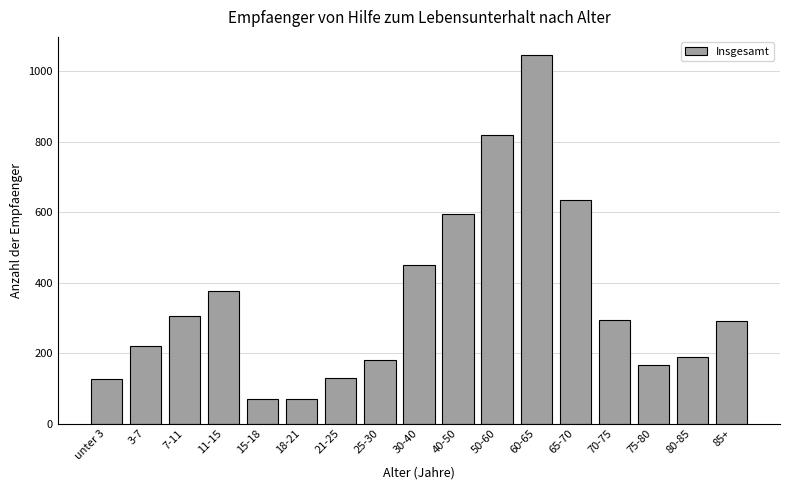

Reading left to right, list all the values displayed in this chart.

125	220	305	375	70	70	130	180	450	595	820	1045	635	295	165	190	290